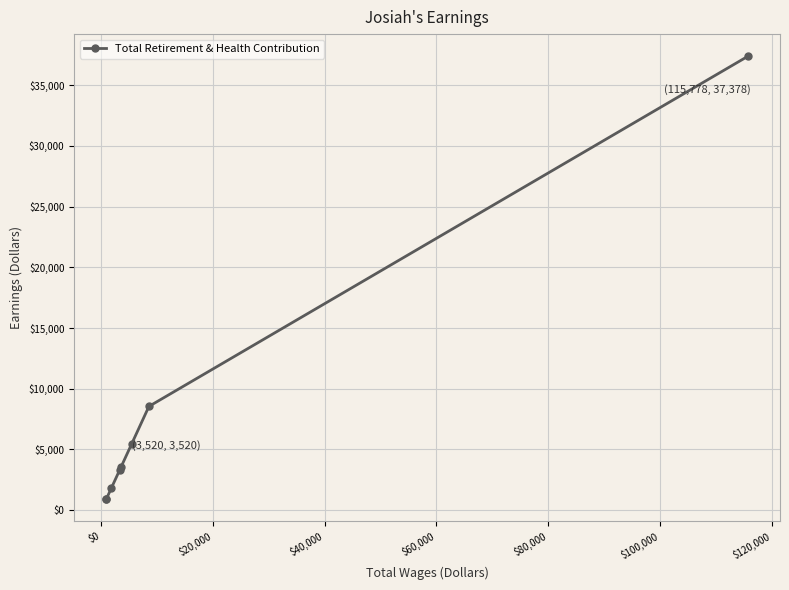

How many lines are shown in the chart?

1